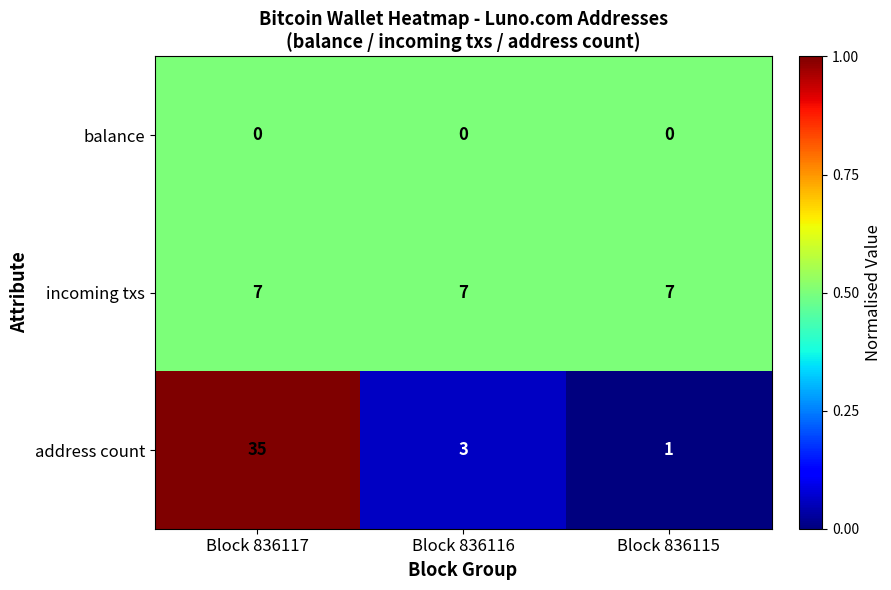

What is the maximum value shown in the chart?

35